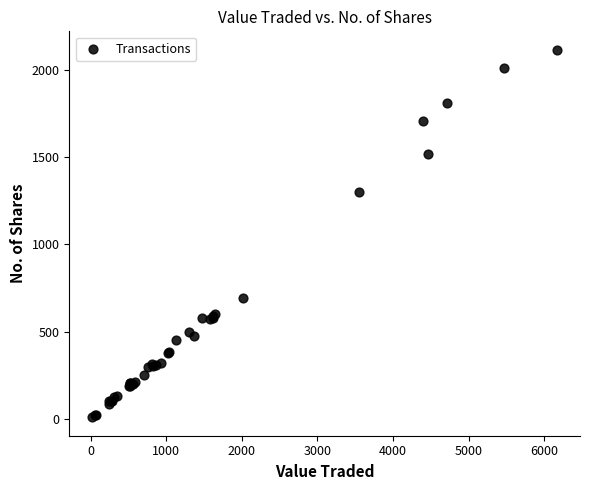

What Y value in the scatter plot is closest to 1062?

1300